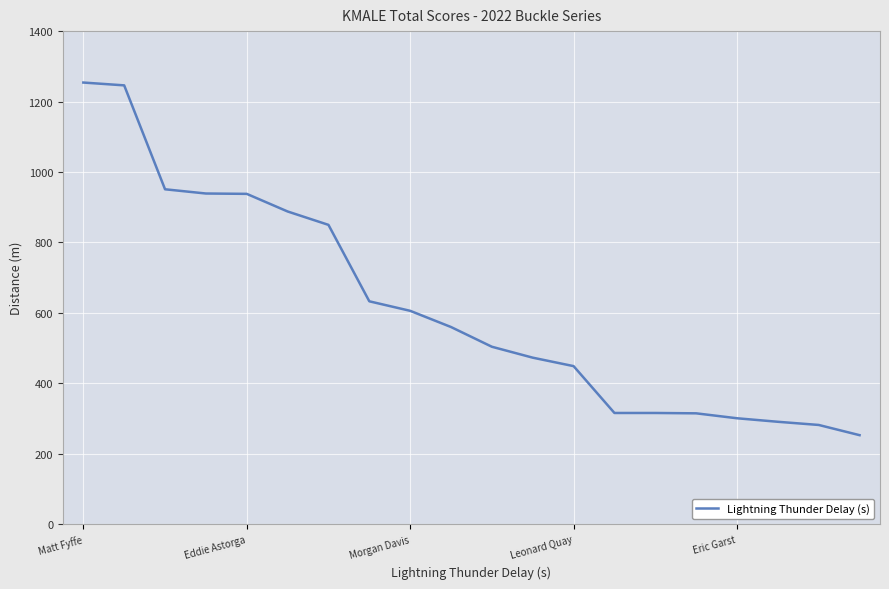

What is the minimum value shown in the chart?

253